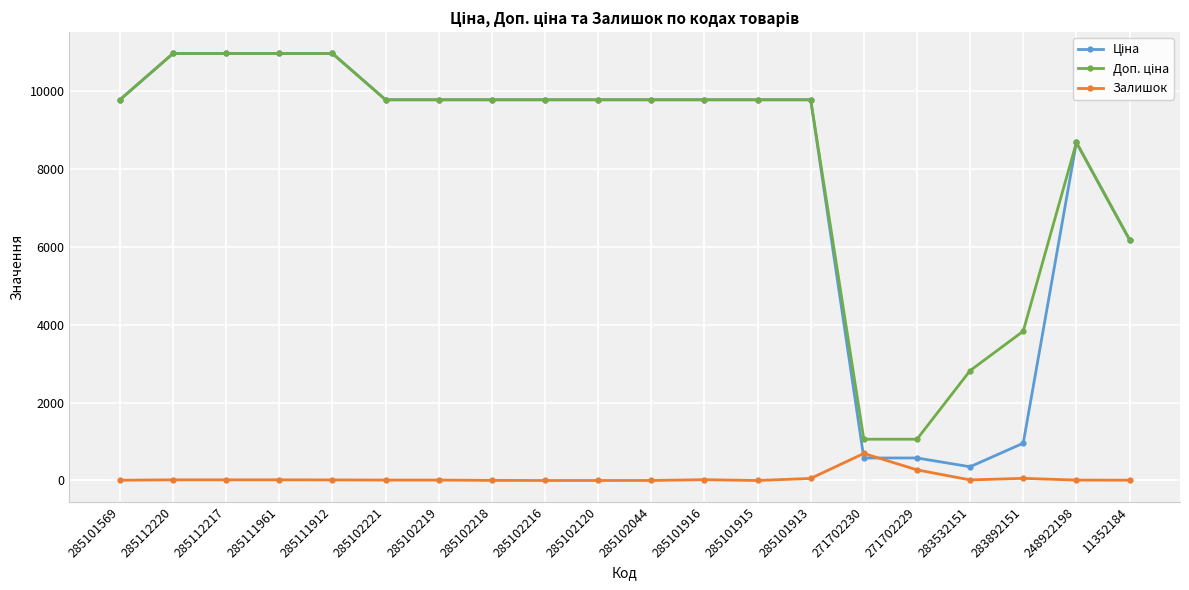

At how many categories does at least one series exceed 10294?

4